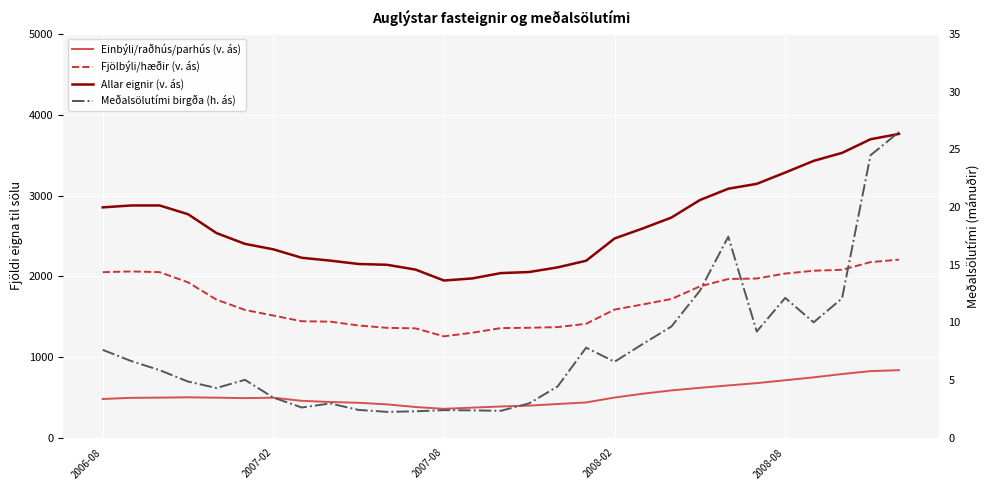

The Meðalsölutími birgða (h. ás) series shows 2.6 at 7. True or false?

True